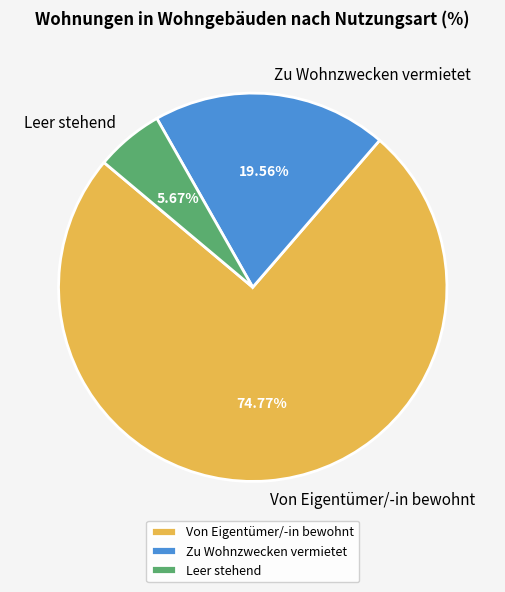

To the nearest percent, what percentage of the pie is Zu Wohnzwecken vermietet?

20%